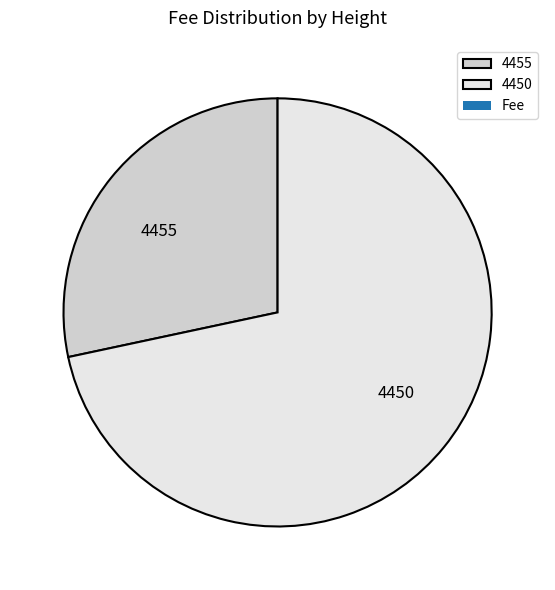

True or false: 4450 accounts for 80% of the total.

False